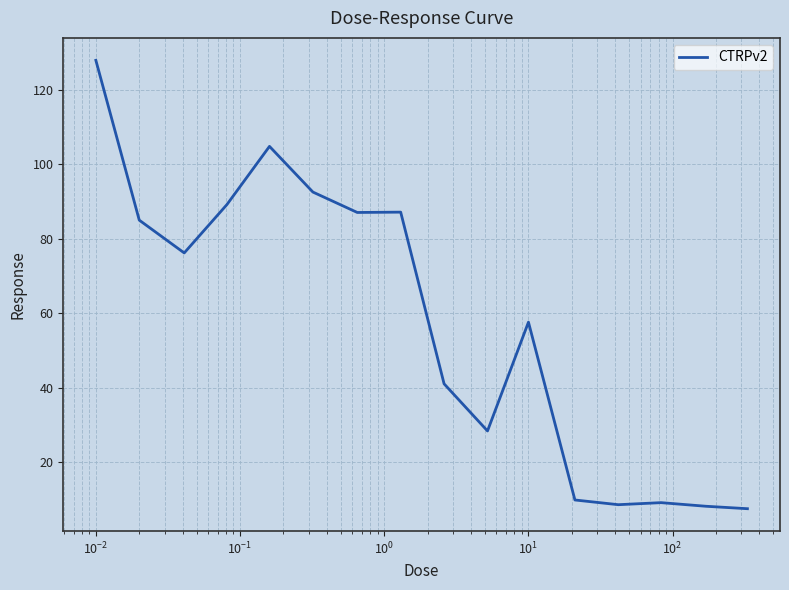

What is the greatest value displayed?

127.9